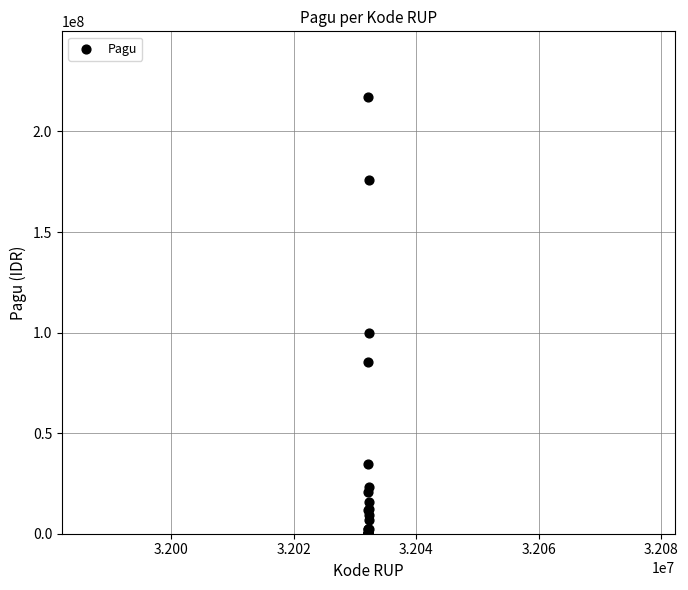

What Y value in the scatter plot is closest to 108800000?

99958000